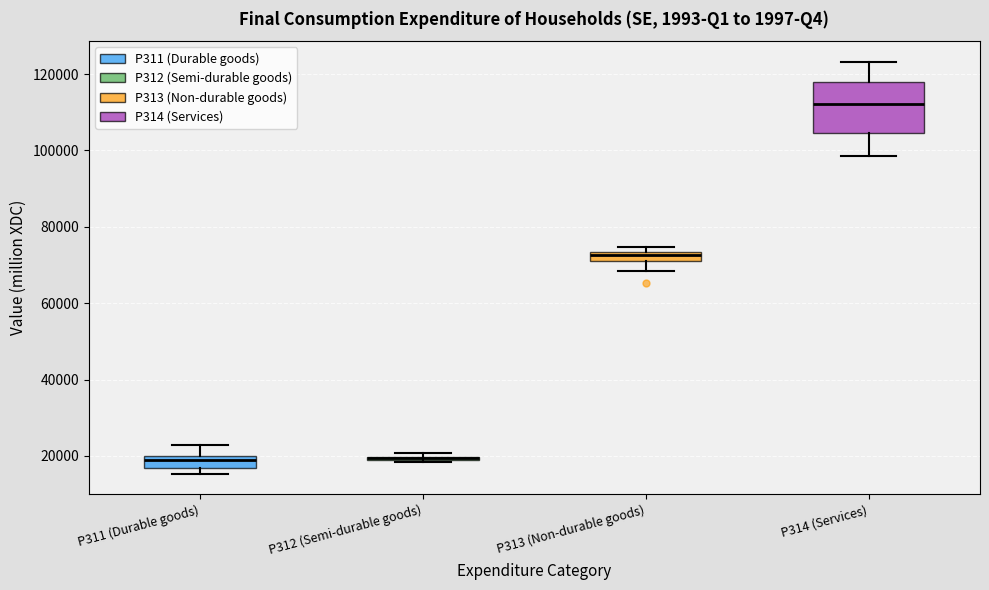

Which box is the tallest, from its lower edge to its upper edge?

P314 (Services)